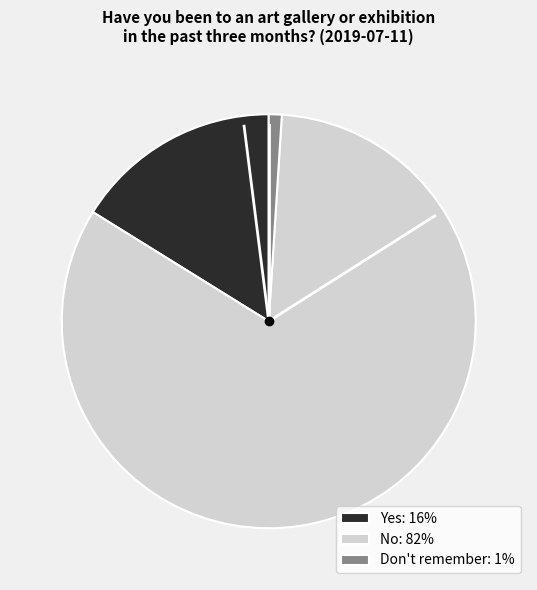

Combined, do Don't remember: 1% and Yes: 16% account for over 50%?

No